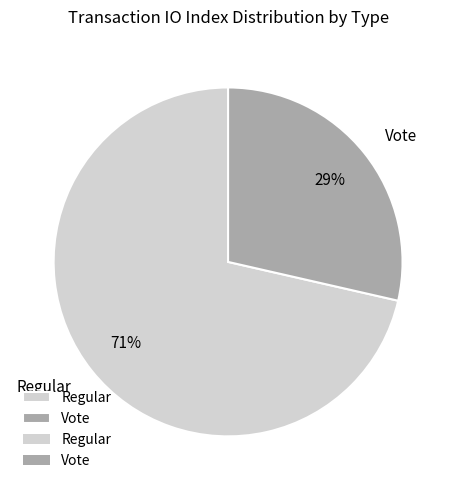

Rank the categories by value from lowest to highest.

Vote, Regular